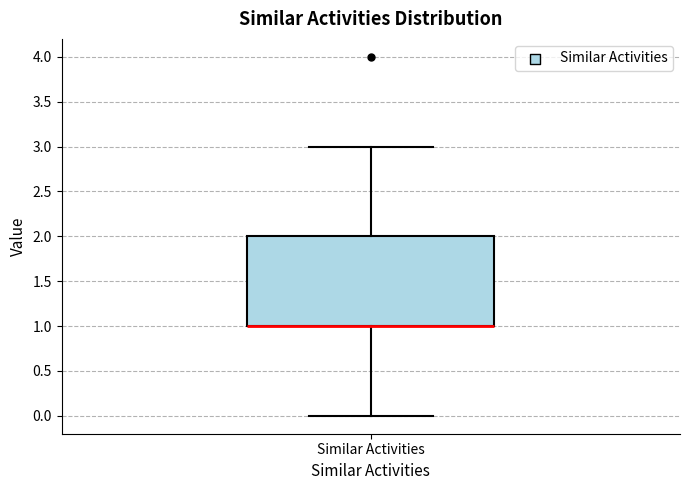

Read this box plot against the y-axis: the position of the median line, the range covered by the box, and the ends of both whiskers. The values are not printed on the chart, so give them approximately, as read against the axis.

median 1 (drawn on the box's lower edge), box 1 to 2, whiskers 0 to 3